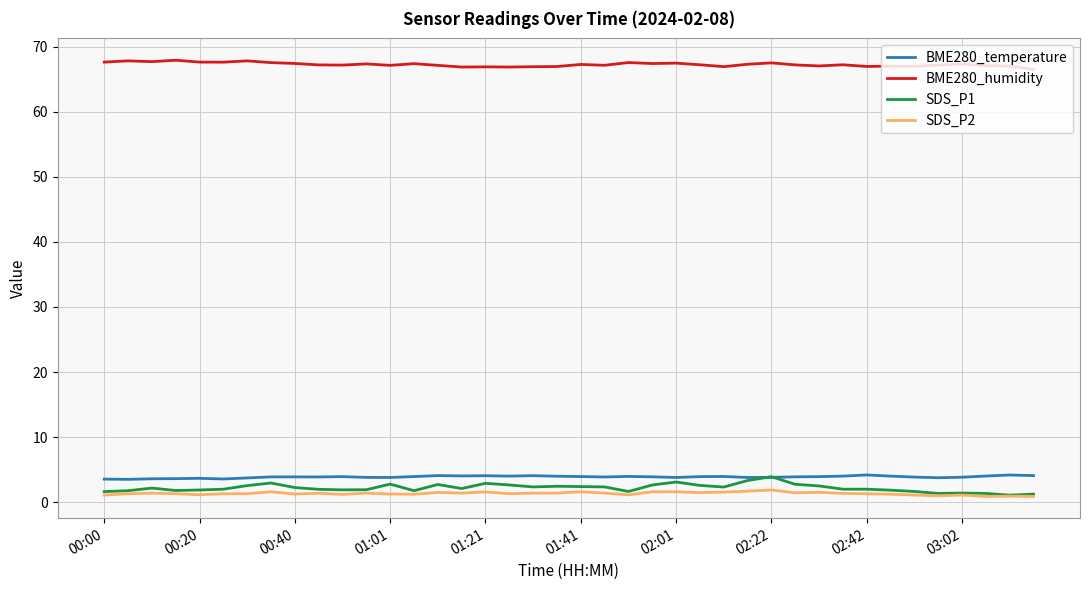

At how many categories does at least one series exceed 51?

40